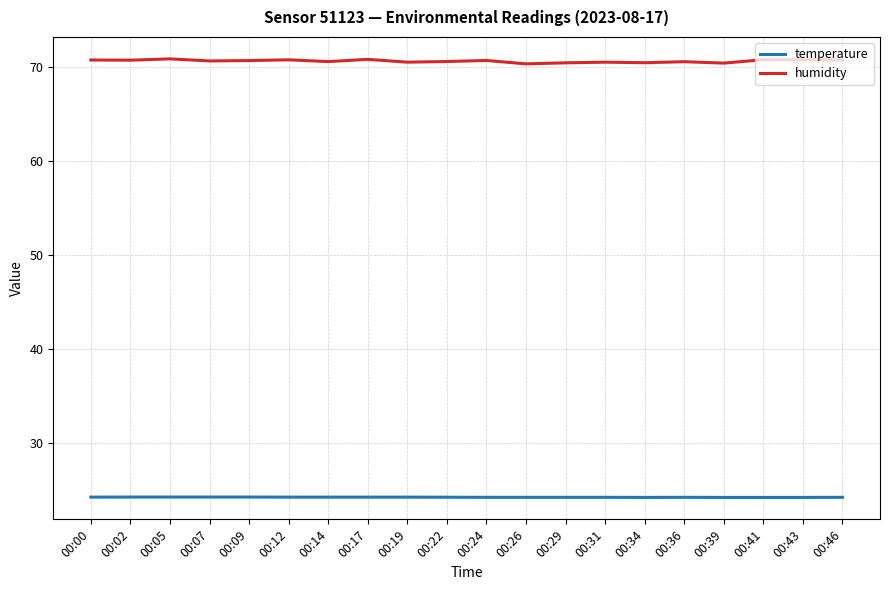

What is the maximum value for humidity?

70.9